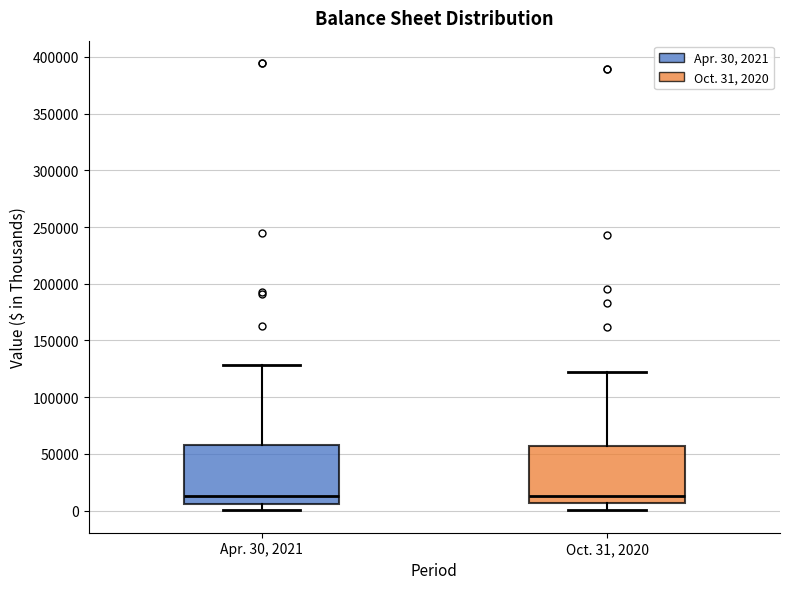

Where is the lower edge of the box for Apr. 30, 2021 on the y-axis? The values are not printed on the chart, so give them approximately, as read against the axis.

5000